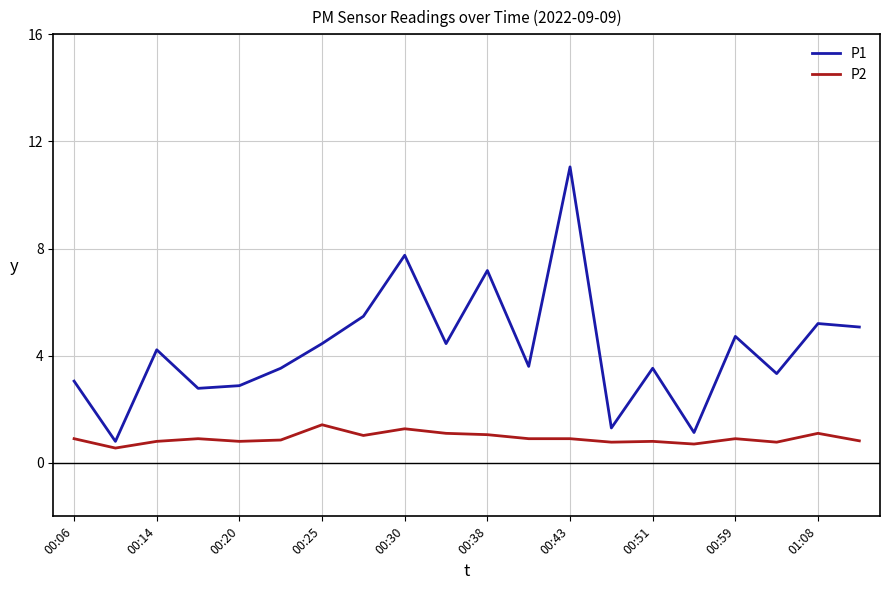

How many series are shown in this chart?

2